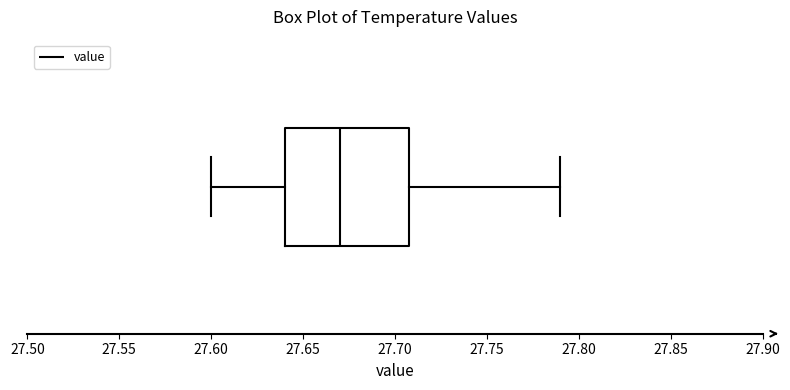

Transcribe this box plot: give where the median line is, the range the box spans, and where the two whiskers end, as read against the x-axis. The values are not printed on the chart, so give them approximately, as read against the axis.

median 27.67, box 27.64 to 27.71, whiskers 27.60 to 27.79